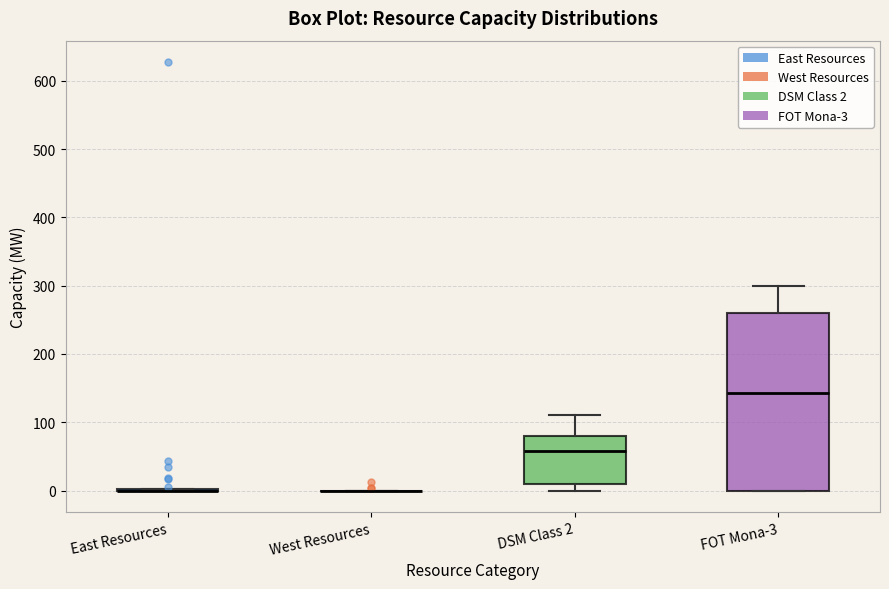

Where does the median line of the box for DSM Class 2 sit on the y-axis? The values are not printed on the chart, so give them approximately, as read against the axis.

60